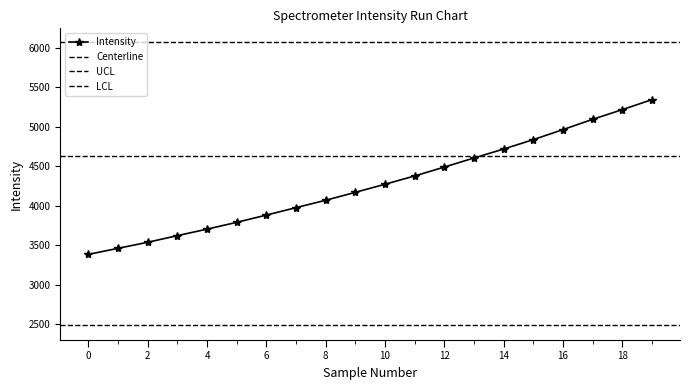

True or false: Intensity has more than 2 points higher than both neighbors.

False